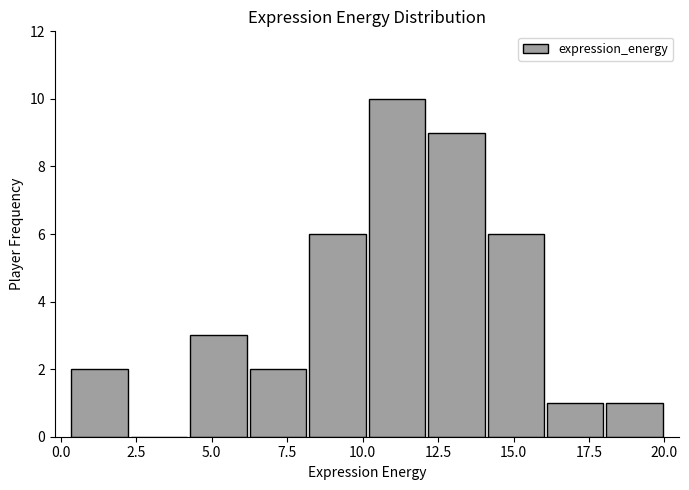

Read against the x-axis, roughly where is the centre of the tallest bar?

11.0